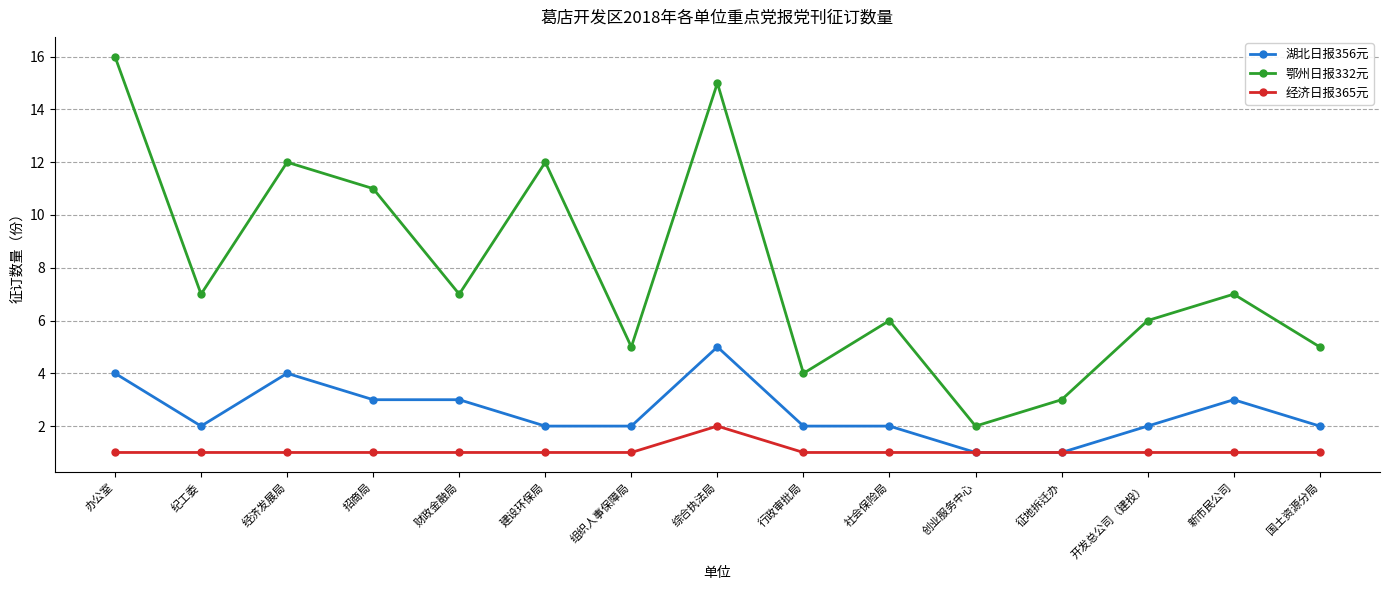

List the series in order of their overall mean, highest first.

鄂州日报332元, 湖北日报356元, 经济日报365元